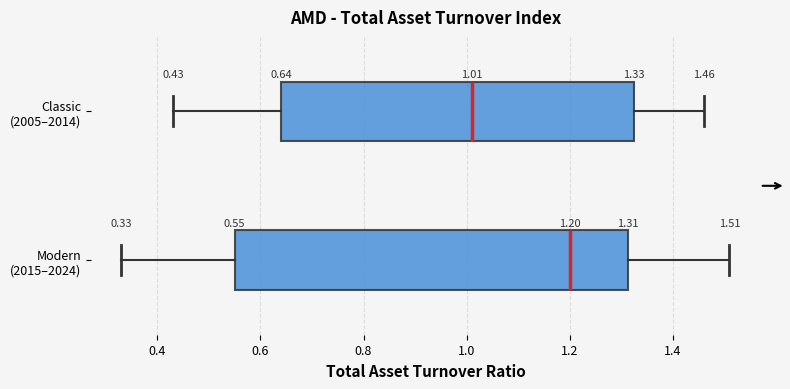

Which box is the widest, from its left edge to its right edge?

Modern (2015–2024)